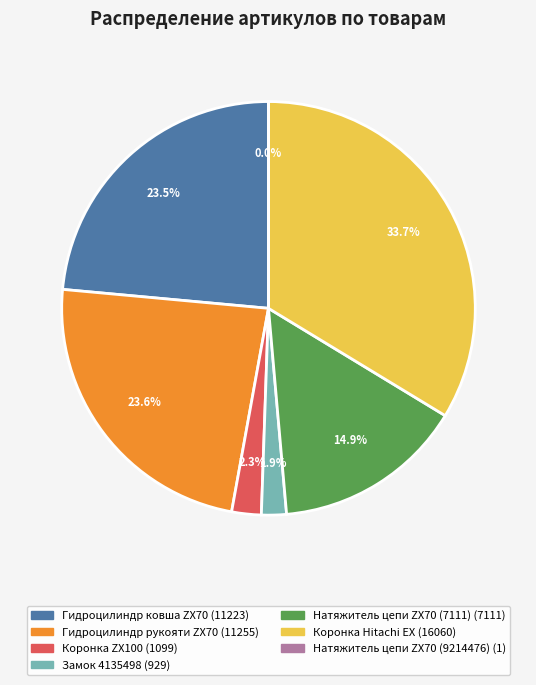

Is there a majority slice in this chart?

No